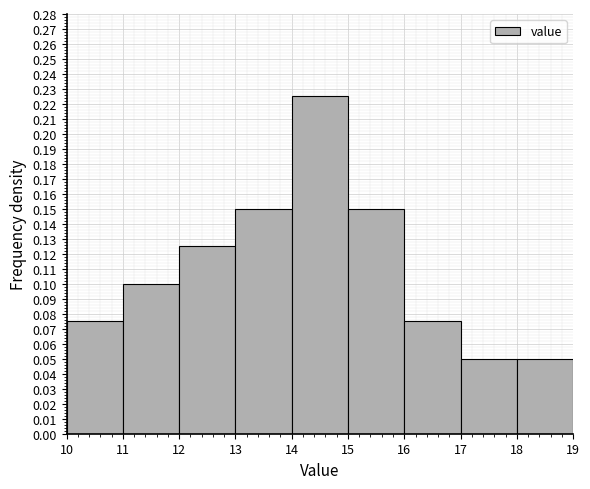

Reading left to right, list every bar in this chart as the range it spans on the x-axis followed by its height. The values are not printed on the chart, so give them approximately, as read against the axis.

10 to 11: 0.075
11 to 12: 0.100
12 to 13: 0.125
13 to 14: 0.150
14 to 15: 0.225
15 to 16: 0.150
16 to 17: 0.075
17 to 18: 0.050
18 to 19: 0.050